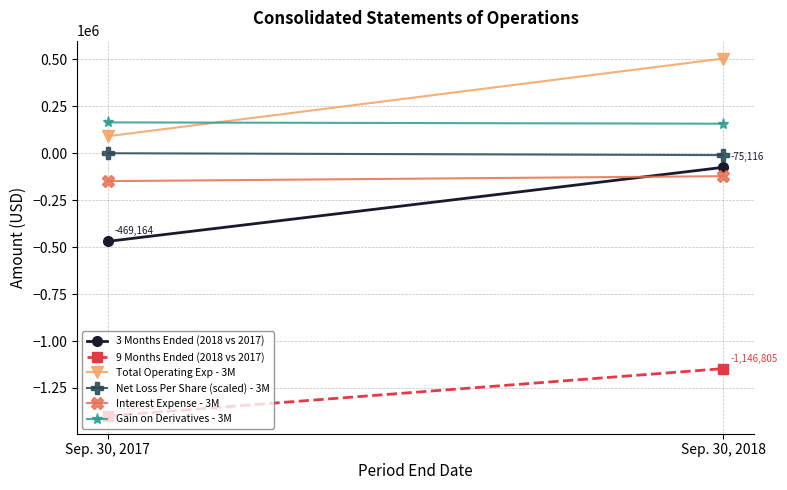

How many distinct data groups are displayed?

6